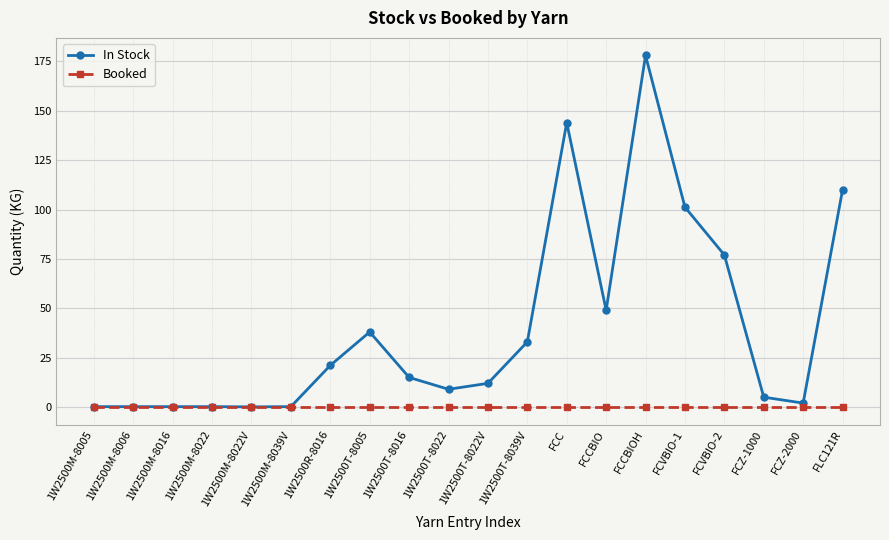

At which category is the sum across all series the highest?

FCCBIOH